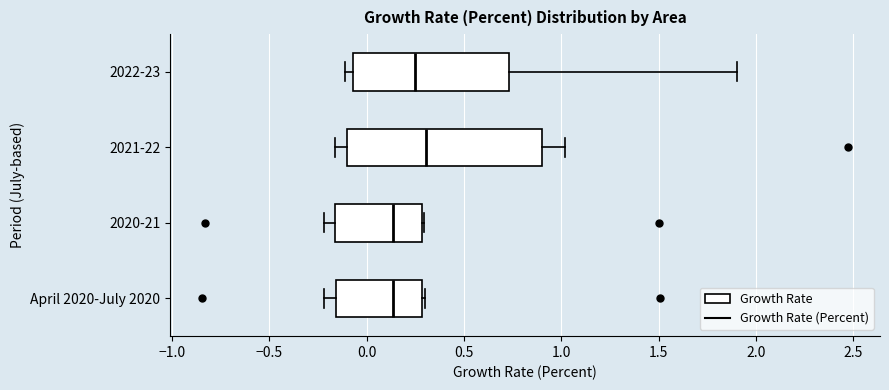

Reading bottom to top, transcribe this box plot: for each box, give where its median line is, the range the box spans, and where its two whiskers end, as read against the x-axis. The values are not printed on the chart, so give them approximately, as read against the axis.

April 2020-July 2020: median 0.15, box -0.15 to 0.30, whiskers -0.20 to 0.30
2020-21: median 0.15, box -0.15 to 0.30, whiskers -0.20 to 0.30
2021-22: median 0.30, box -0.10 to 0.90, whiskers -0.15 to 1.00
2022-23: median 0.25, box -0.05 to 0.75, whiskers -0.10 to 1.90